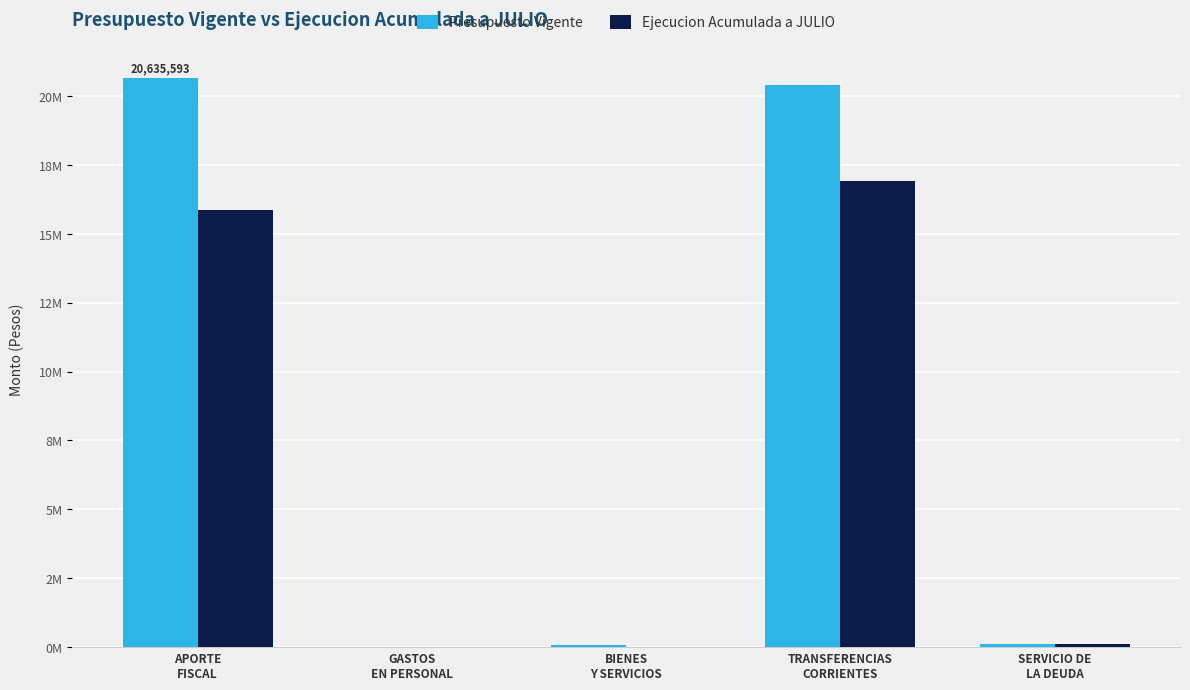

What is the average value of the Presupuesto Vigente series?

8254239